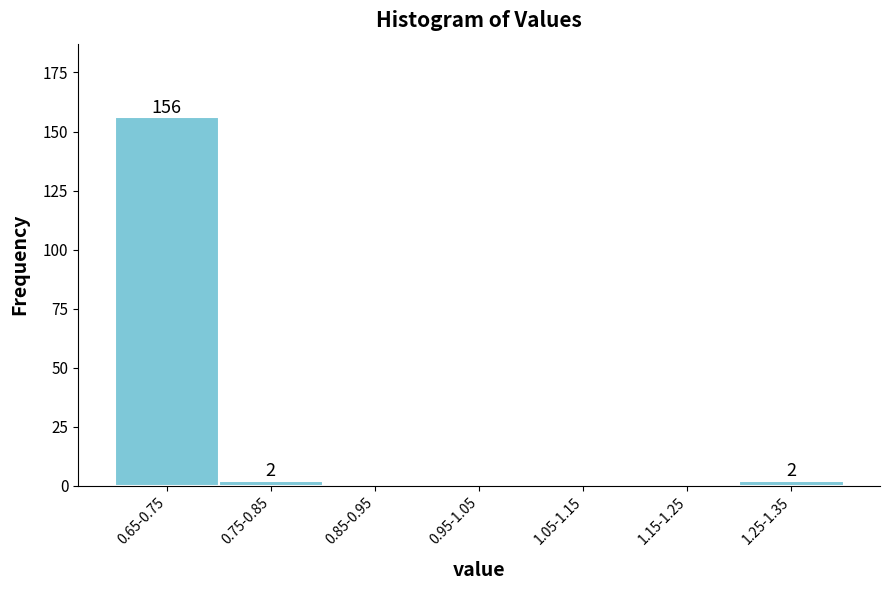

Reading left to right, what are all the values shown in this chart?

0.65-0.75=156	0.75-0.85=2	0.85-0.95=0	0.95-1.05=0	1.05-1.15=0	1.15-1.25=0	1.25-1.35=2